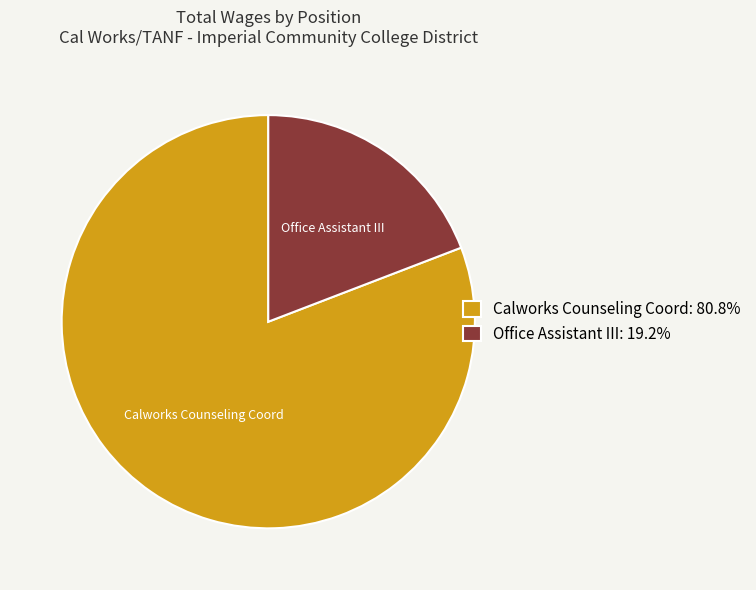

Rank the categories by value from lowest to highest.

Office Assistant III, Calworks Counseling Coord